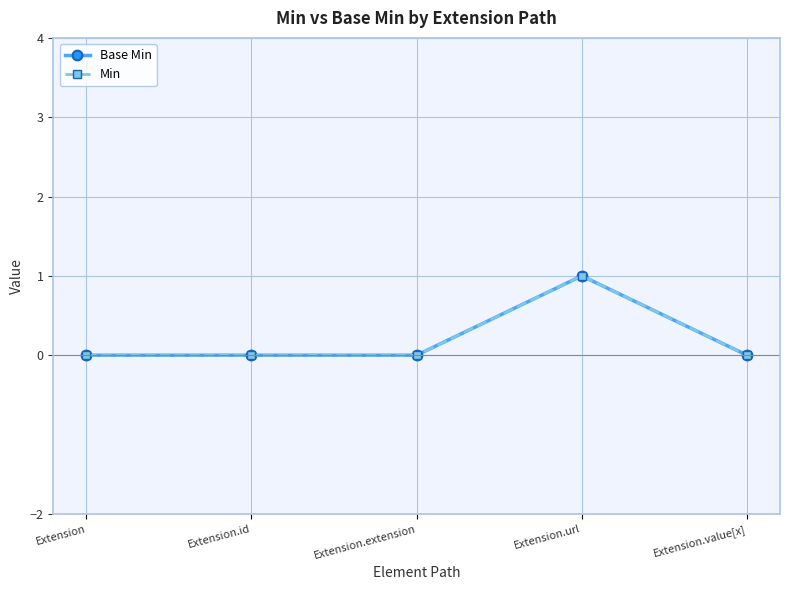

True or false: Base Min has a value of 1 at Extension.url.

True